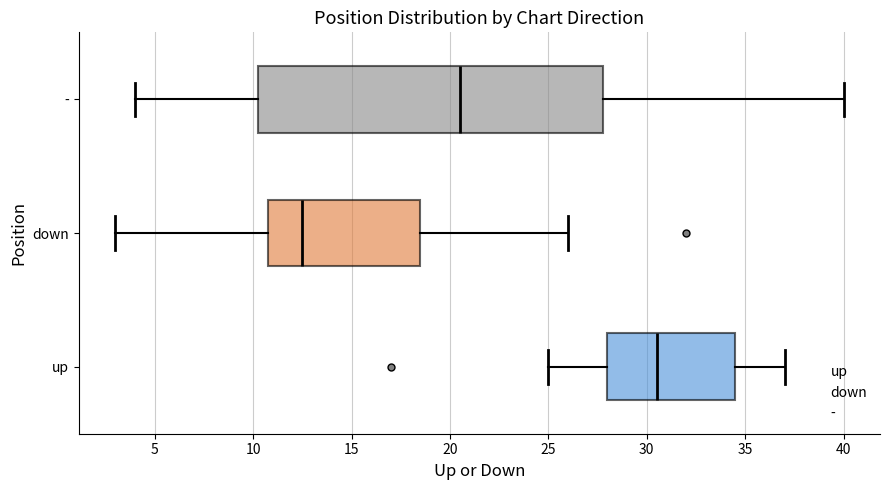

Reading bottom to top, read every box against the x-axis: the position of its median line, the range the box covers, and the ends of its whiskers. The values are not printed on the chart, so give them approximately, as read against the axis.

up: median 30.5, box 28.0 to 34.5, whiskers 25.0 to 37.0
down: median 12.5, box 11.0 to 18.5, whiskers 3.0 to 26.0
-: median 20.5, box 10.5 to 28.0, whiskers 4.0 to 40.0